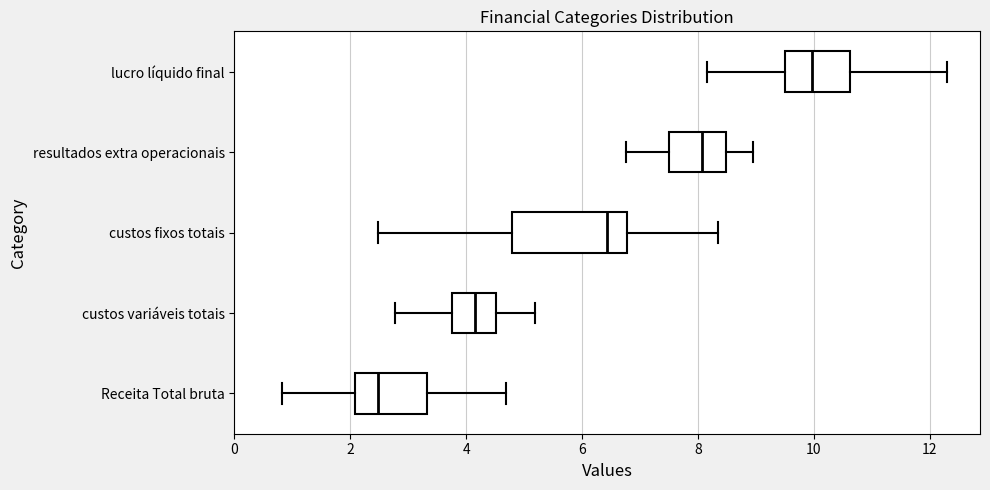

Reading bottom to top, read every box against the x-axis: the position of its median line, the range the box covers, and the ends of its whiskers. The values are not printed on the chart, so give them approximately, as read against the axis.

Receita Total bruta: median 2.4, box 2.0 to 3.4, whiskers 0.8 to 4.6
custos variáveis totais: median 4.2, box 3.8 to 4.6, whiskers 2.8 to 5.2
custos fixos totais: median 6.4, box 4.8 to 6.8, whiskers 2.4 to 8.4
resultados extra operacionais: median 8.0, box 7.6 to 8.4, whiskers 6.8 to 9.0
lucro líquido final: median 10.0, box 9.4 to 10.6, whiskers 8.2 to 12.2